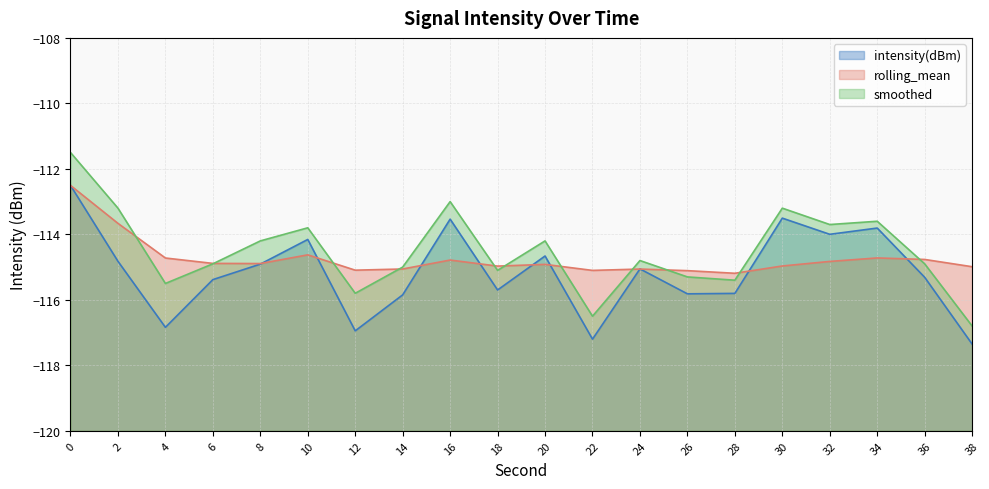

At which label is smoothed closest to -114?

8